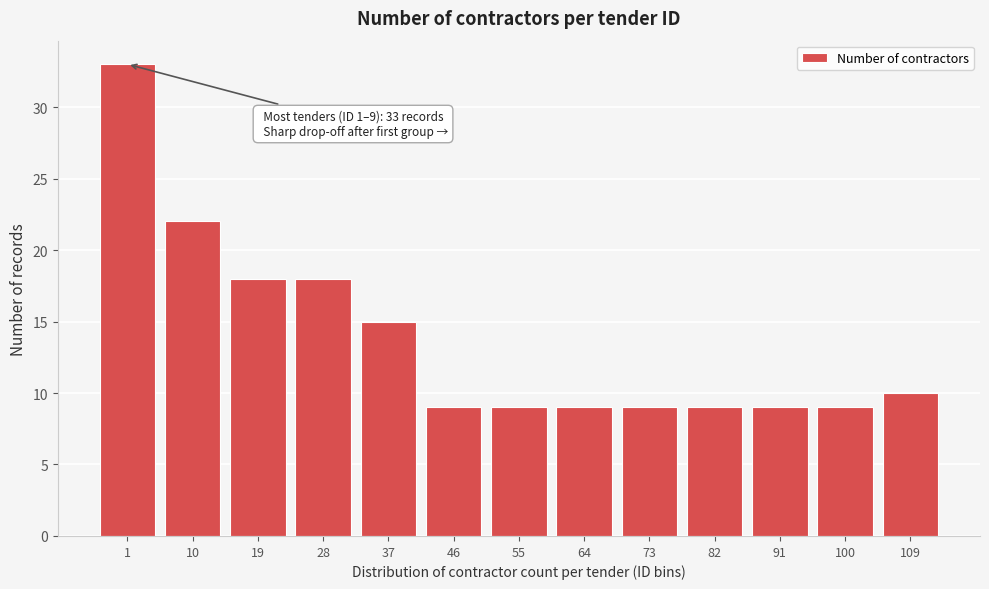

Reading left to right, extract all data points from this chart.

1=33	10=22	19=18	28=18	37=15	46=9	55=9	64=9	73=9	82=9	91=9	100=9	109=10